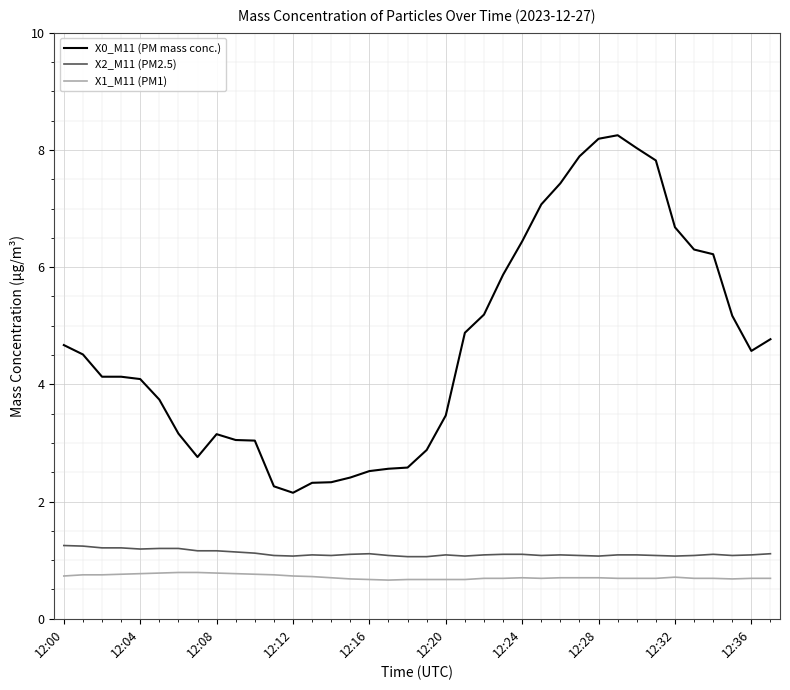

True or false: X1_M11 (PM1) and X2_M11 (PM2.5) intersect in this chart.

False